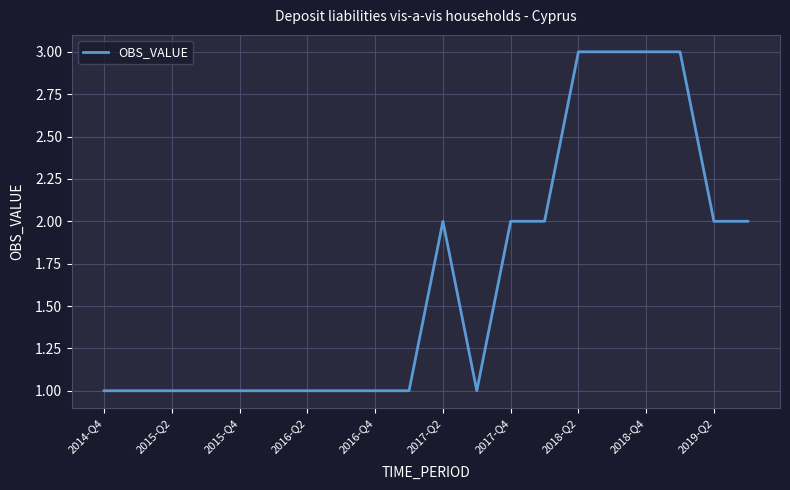

How many categories are shown in the chart?

20